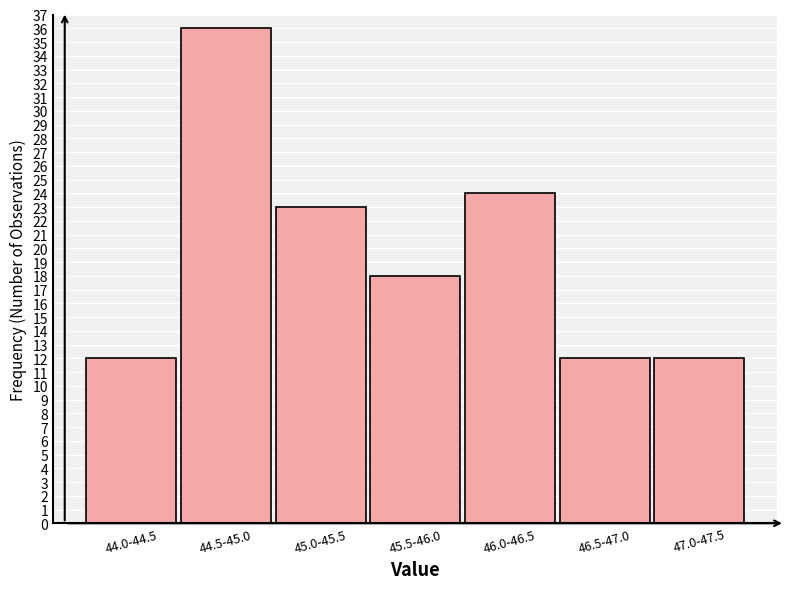

Reading right to left, transcribe all the data shown in this chart.

12	12	24	18	23	36	12